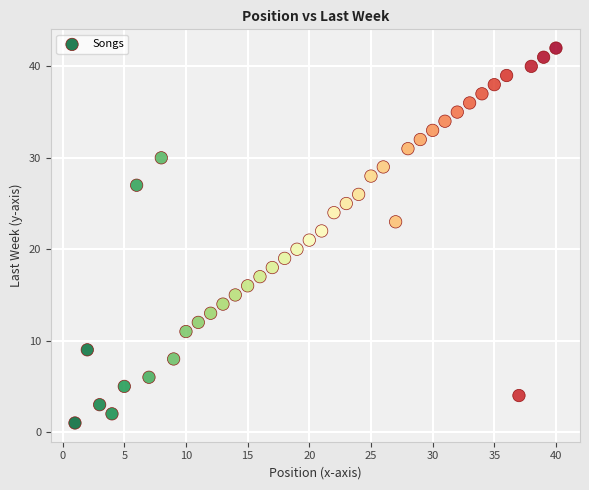

What is the range of Y values (max minus min)?

41